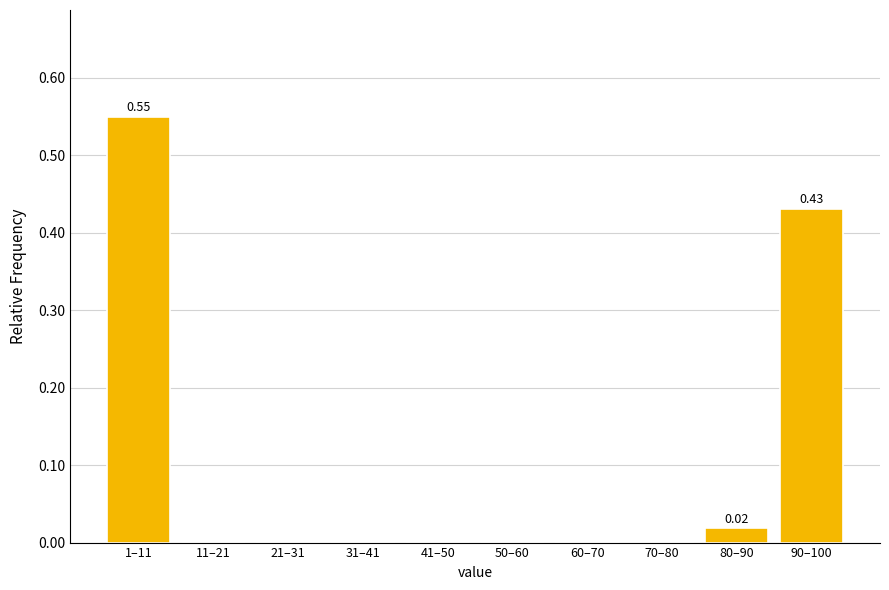

What is the change in value from 11–21 to 90–100?

+0.4